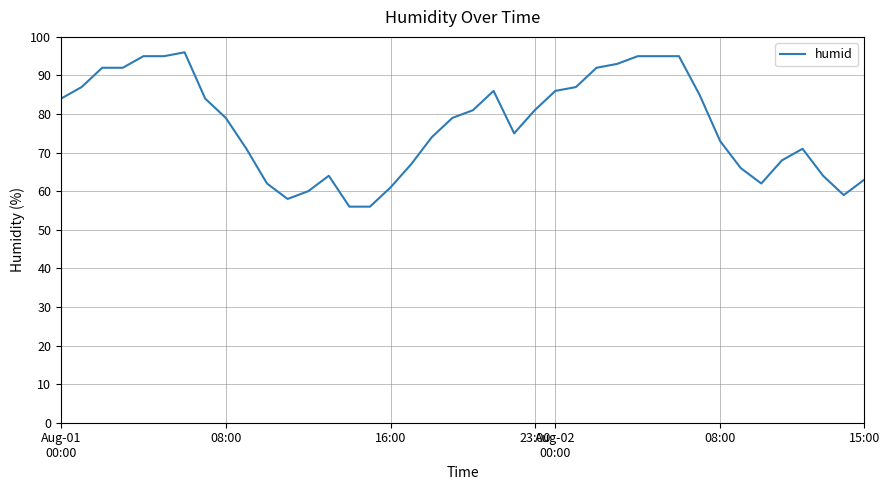

What is the difference between the maximum and minimum values?

40